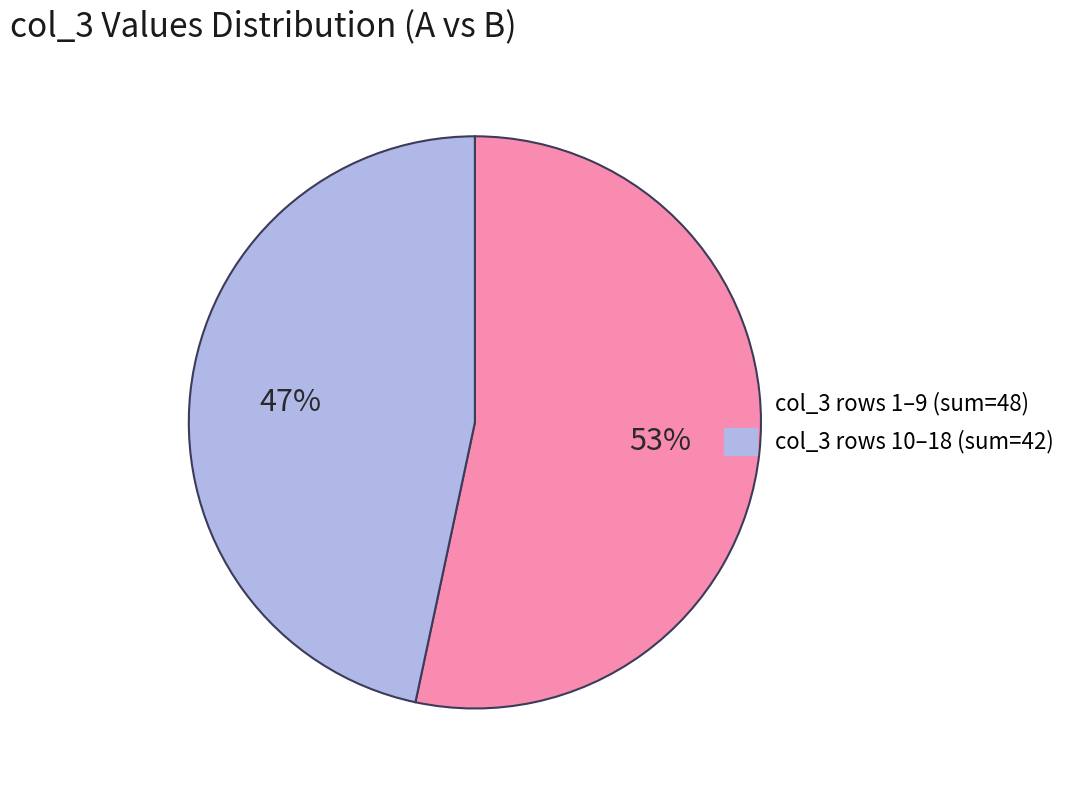

Is there a majority slice in this chart?

Yes